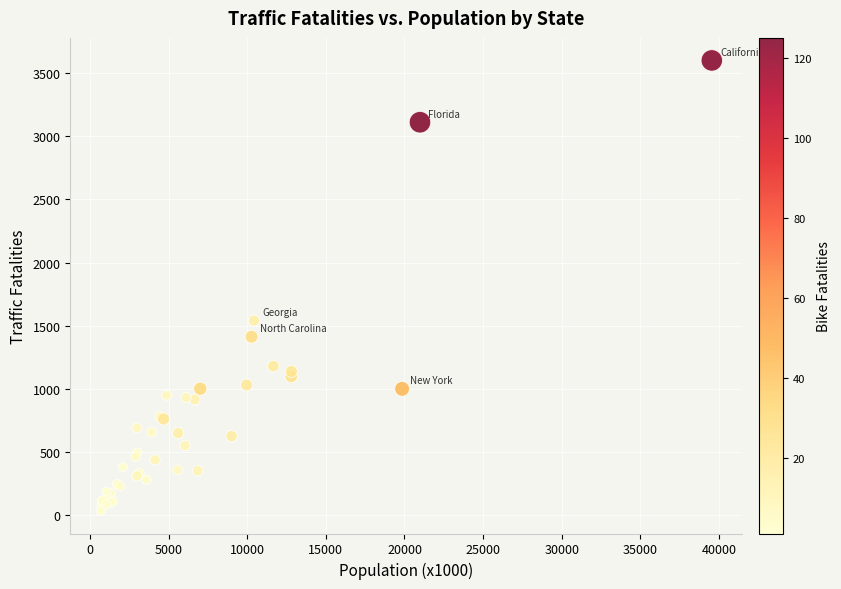

What Y value in the scatter plot is closest to 1816?

1540